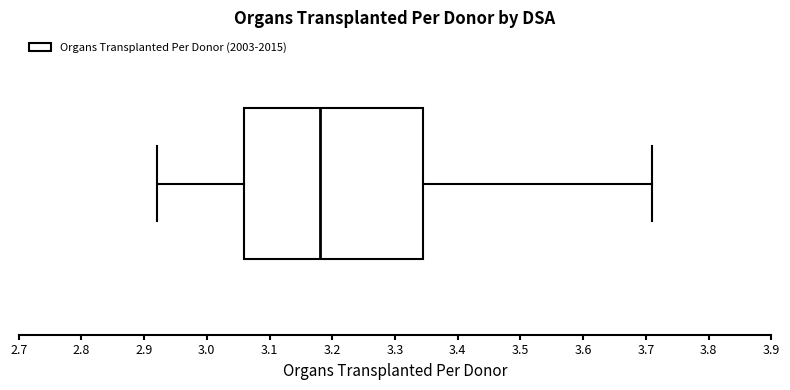

Read this box plot against the x-axis: the position of the median line, the range covered by the box, and the ends of both whiskers. The values are not printed on the chart, so give them approximately, as read against the axis.

median 3.18, box 3.06 to 3.35, whiskers 2.92 to 3.71